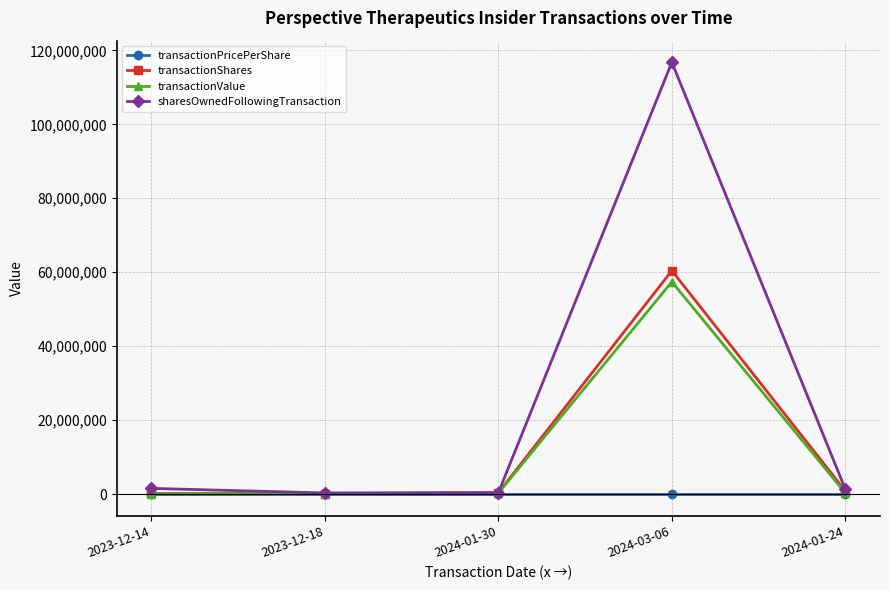

What position from the left is 2023-12-18?

2